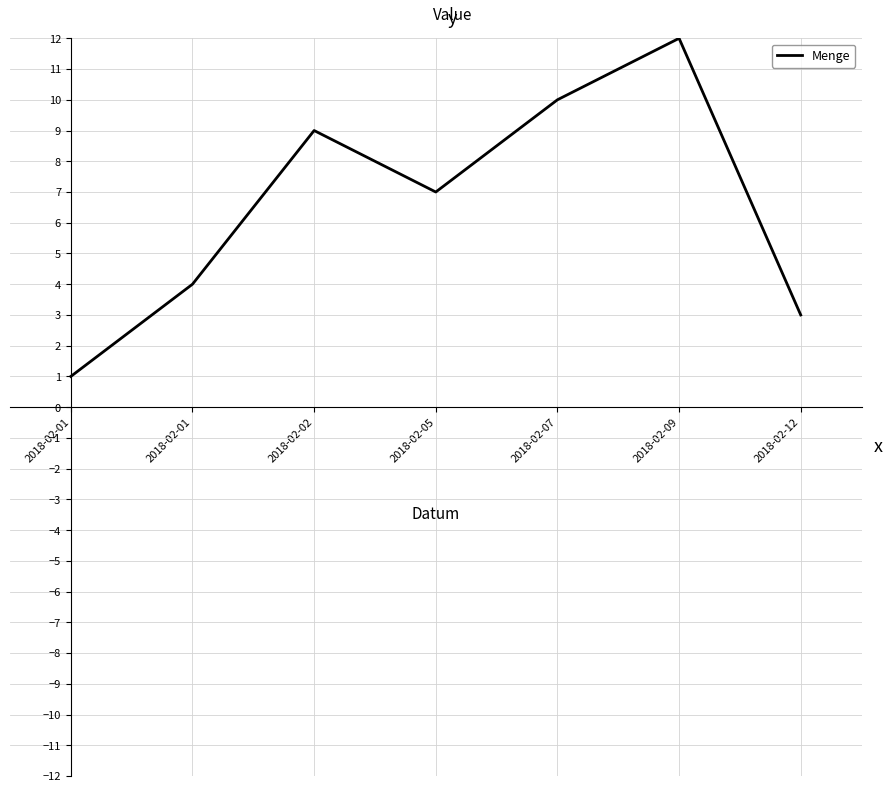

At which label is the value closest to 6?

2018-02-05